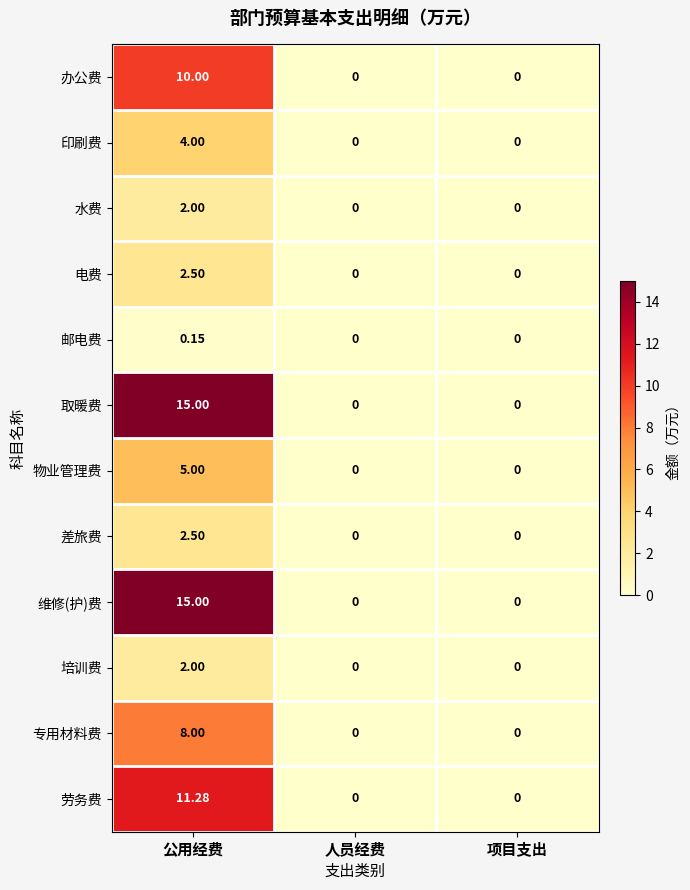

How many data points does each series have?

3